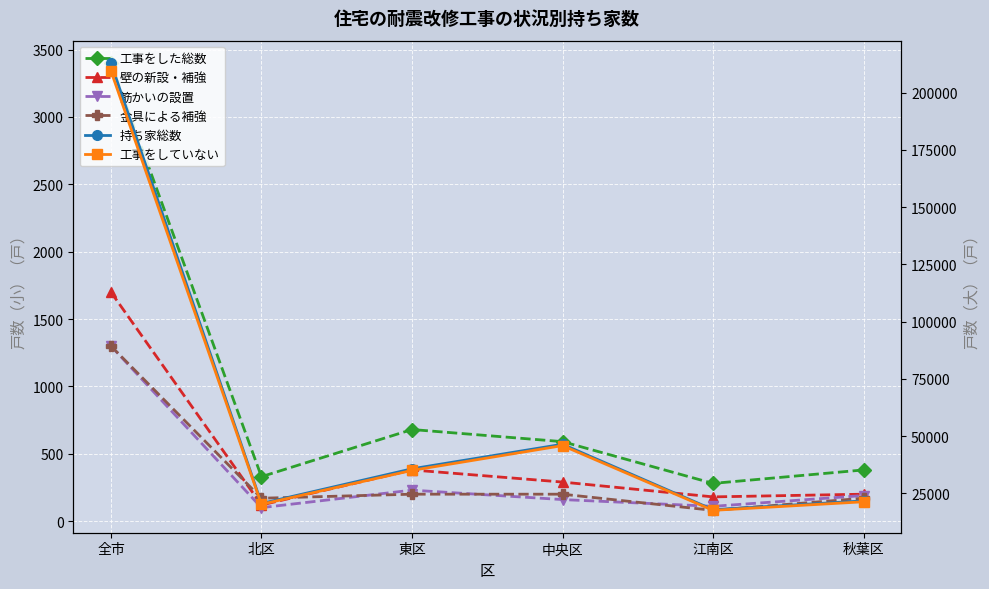

Reading right to left, extract all data points from this chart.

工事をした総数: 秋葉区=380	江南区=280	中央区=590	東区=680	北区=330	全市=3400
壁の新設・補強: 秋葉区=200	江南区=180	中央区=290	東区=380	北区=120	全市=1700
筋かいの設置: 秋葉区=190	江南区=110	中央区=160	東区=230	北区=100	全市=1300
金具による補強: 秋葉区=170	江南区=80	中央区=200	東区=200	北区=170	全市=1300
持ち家総数: 秋葉区=21660	江南区=17810	中央区=46400	東区=35670	北区=20510	全市=212900
工事をしていない: 秋葉区=21280	江南区=17530	中央区=45810	東区=34990	北区=20180	全市=209500